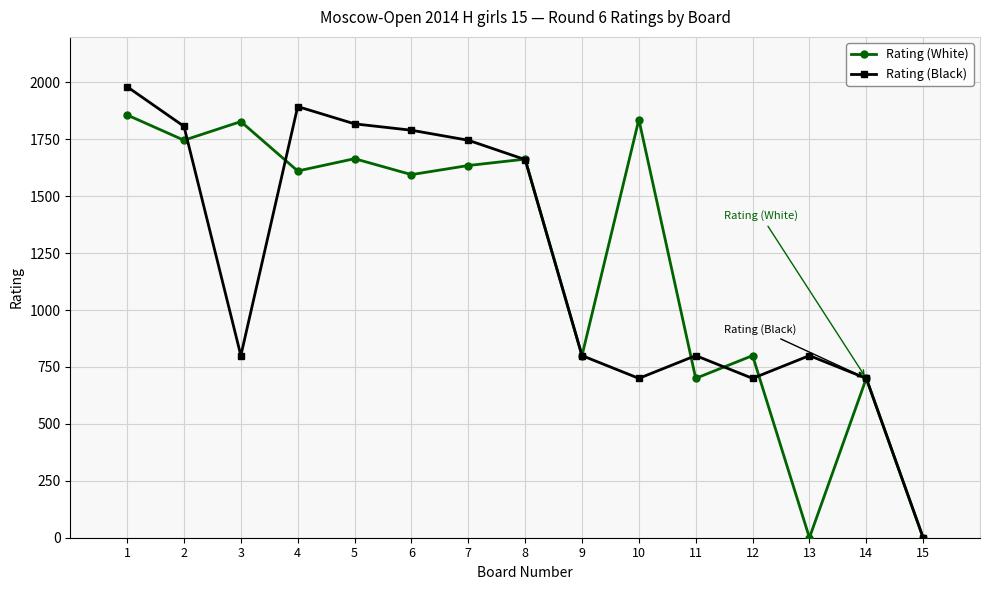

Read the Rating (White) value at 14, to the nearest 10.

700